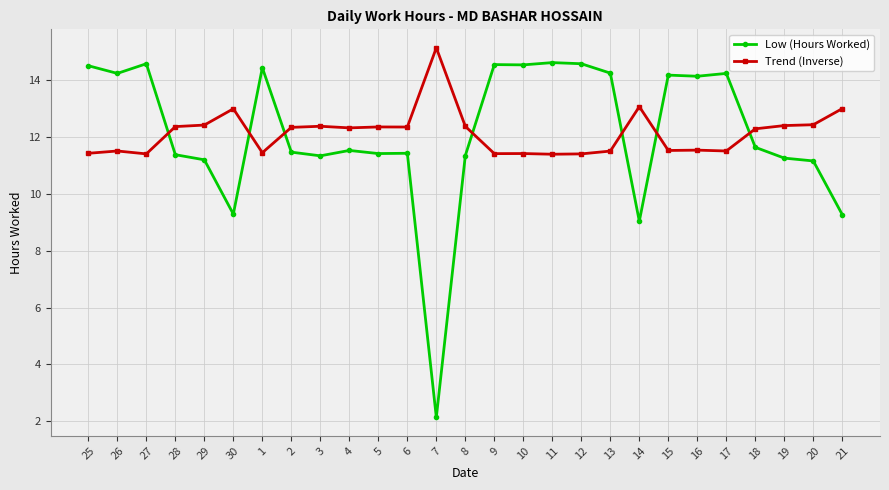

Where does the Low (Hours Worked) series first go above 11?

25